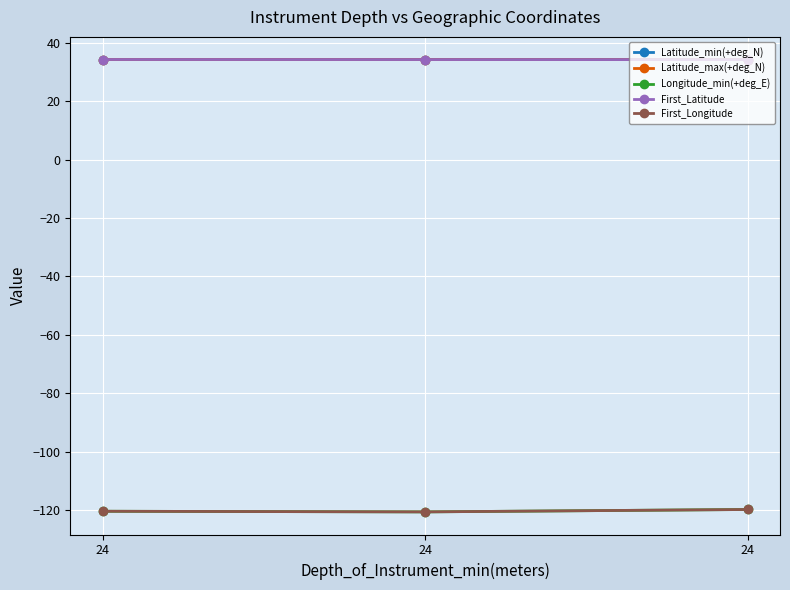

What is the value of the First_Latitude point at the 2nd from the left?

34.3